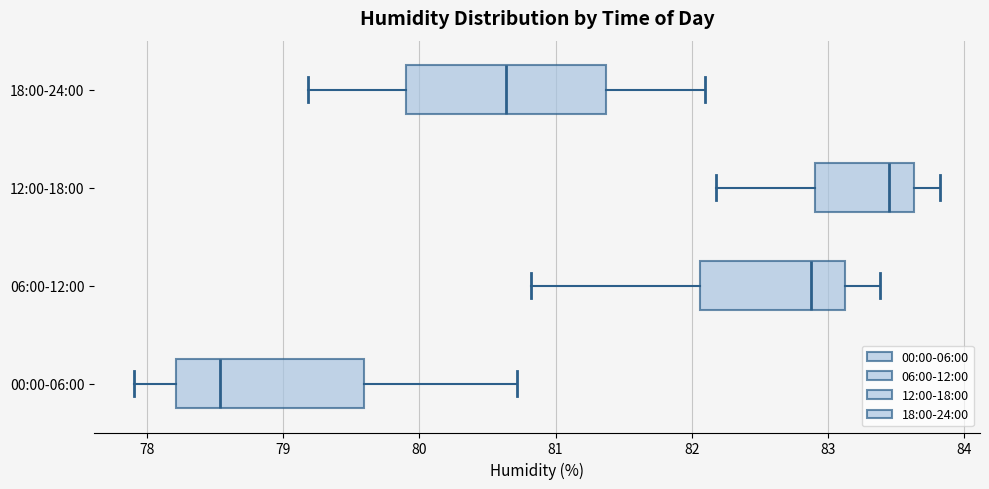

Reading bottom to top, read every box against the x-axis: the position of its median line, the range the box covers, and the ends of its whiskers. The values are not printed on the chart, so give them approximately, as read against the axis.

00:00-06:00: median 78.5, box 78.2 to 79.6, whiskers 77.9 to 80.7
06:00-12:00: median 82.9, box 82.1 to 83.1, whiskers 80.8 to 83.4
12:00-18:00: median 83.5, box 82.9 to 83.6, whiskers 82.2 to 83.8
18:00-24:00: median 80.6, box 79.9 to 81.4, whiskers 79.2 to 82.1